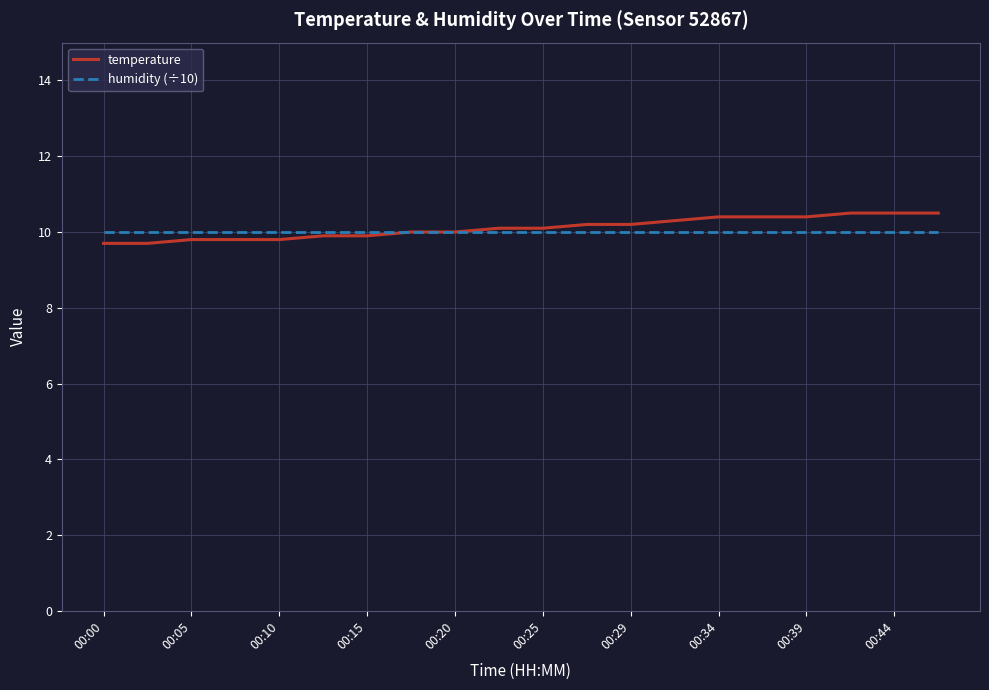

What is the highest value of the temperature series?

10.5